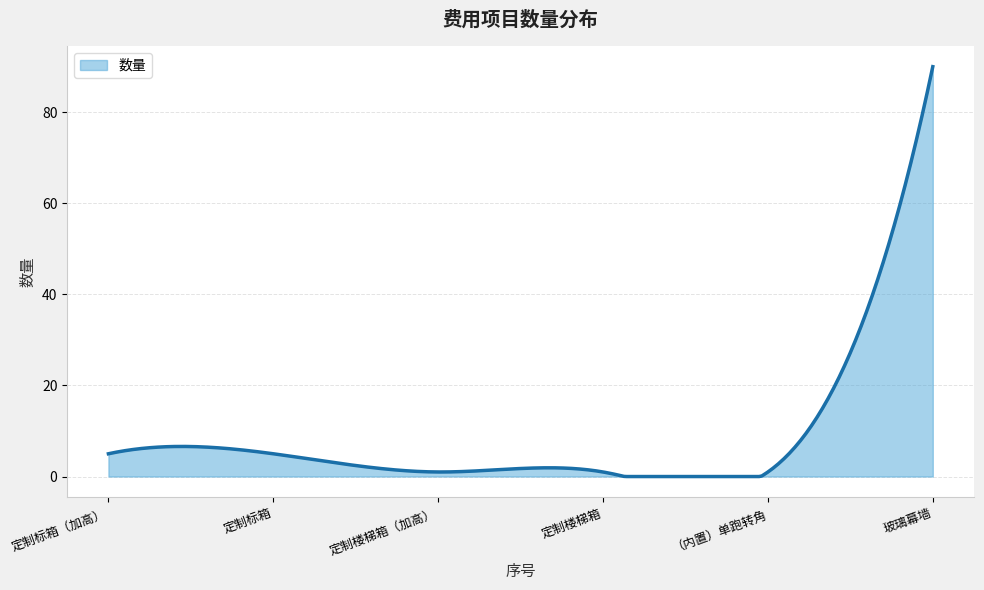

What is the maximum value shown in the chart?

90.0